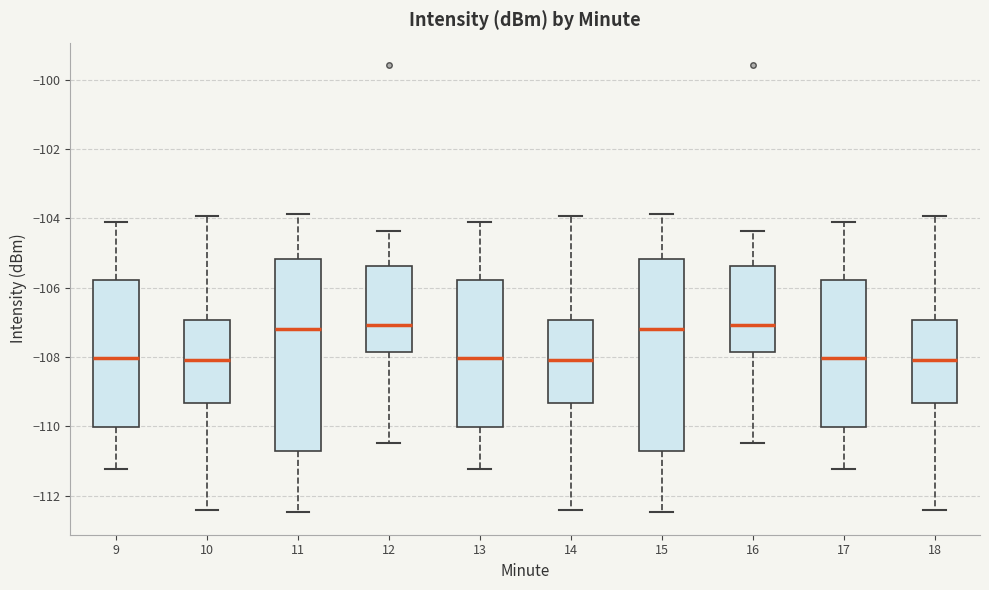

Where is the lower edge of the box at x = 9 on the y-axis? The values are not printed on the chart, so give them approximately, as read against the axis.

-110.0